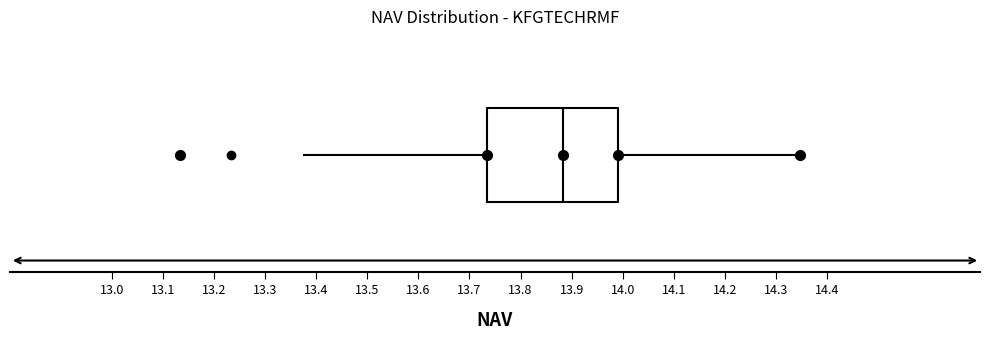

Where is the right edge of the box on the x-axis? The values are not printed on the chart, so give them approximately, as read against the axis.

13.99